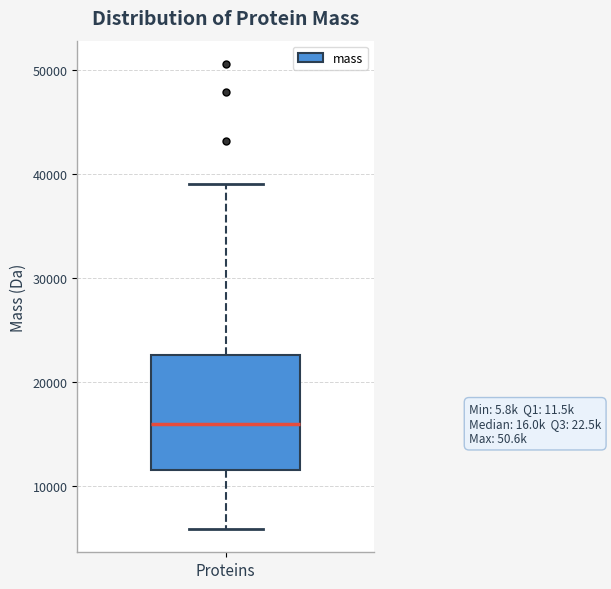

Where is the lower edge of the box for Proteins on the y-axis? The values are not printed on the chart, so give them approximately, as read against the axis.

12000